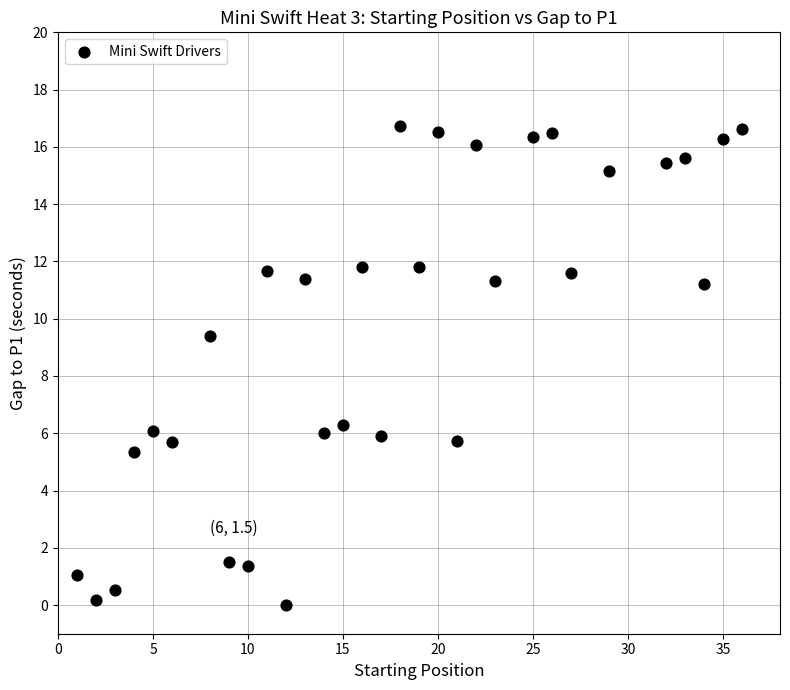

What Y value in the scatter plot is closest to 8?

9.4